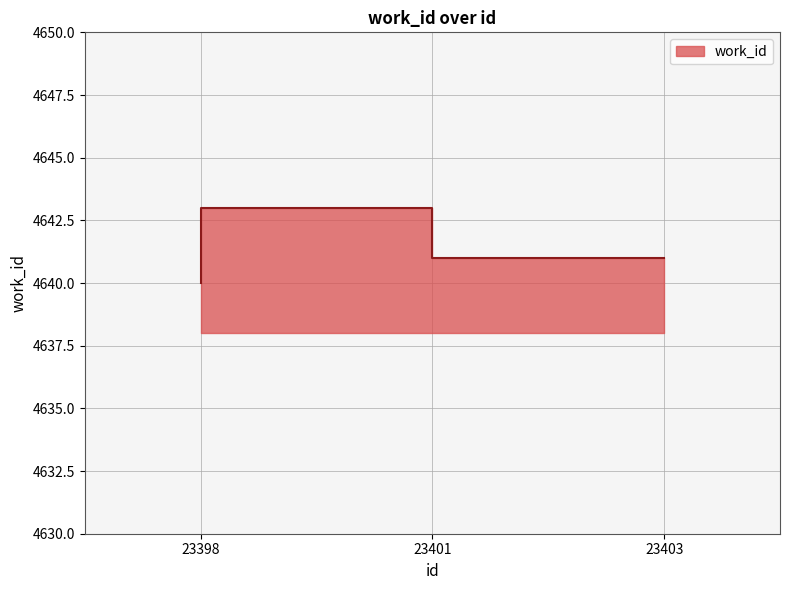

Which label corresponds to the largest value in the chart?

23401